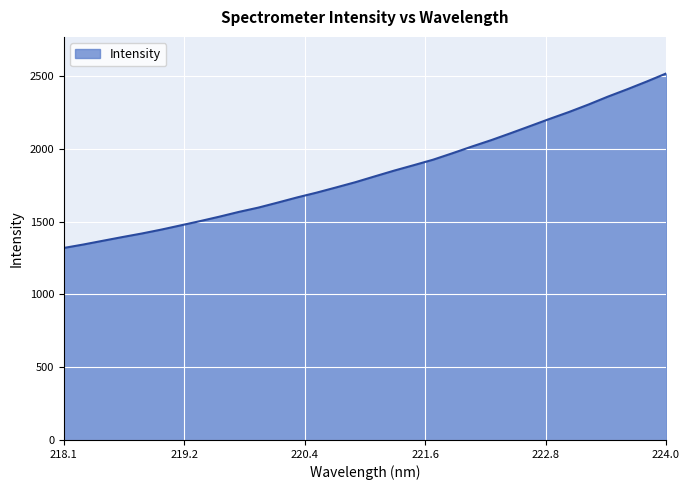

What is the greatest value displayed?

2516.0